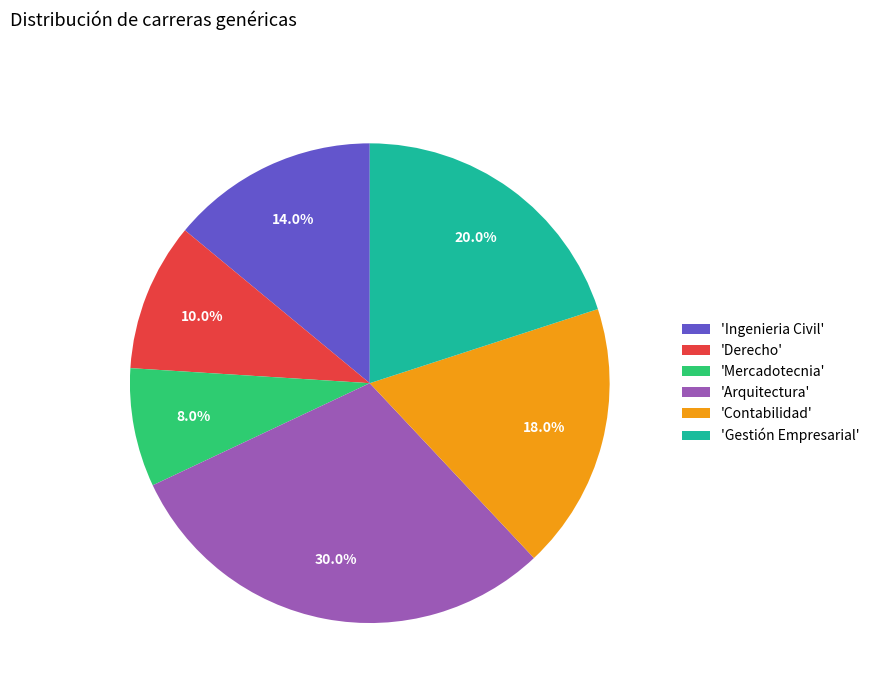

Which category has the smallest portion of the pie?

'Mercadotecnia'